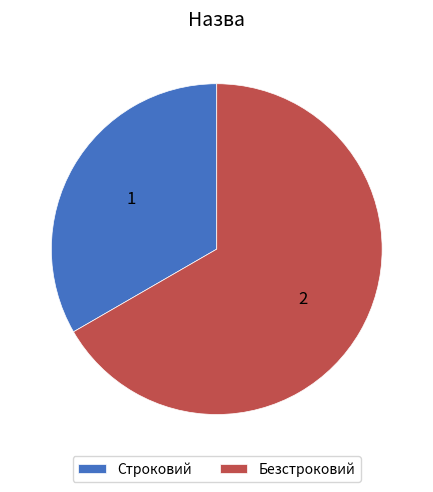

Which category has the smallest portion of the pie?

Строковий